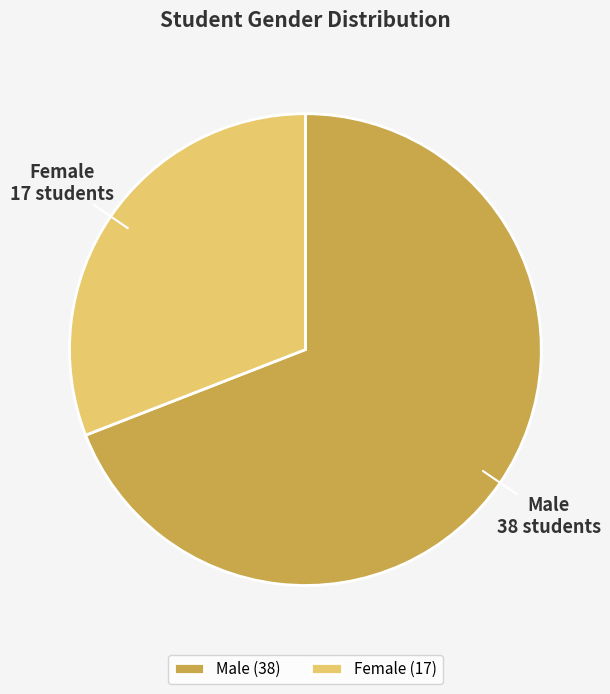

Is it true that Male (38) is 69% of the pie?

True